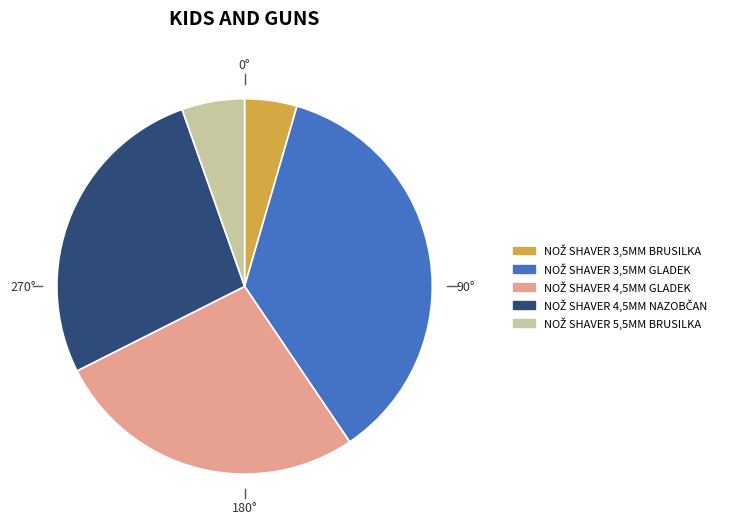

How many segments does this pie chart have?

5